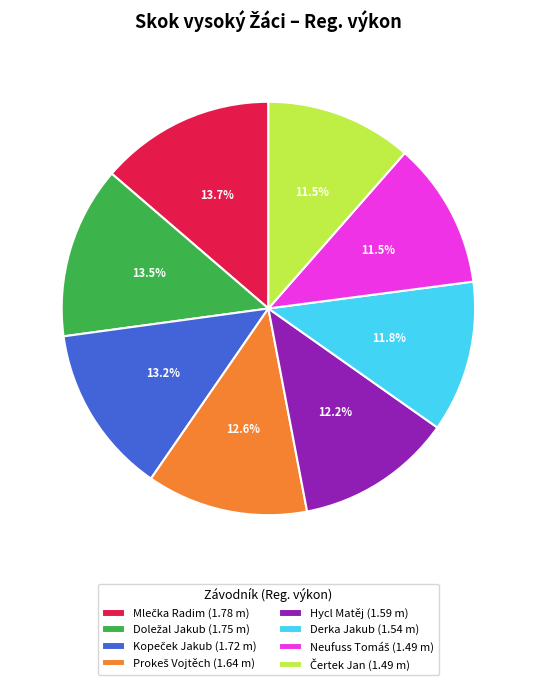

Does any single category account for the majority?

No